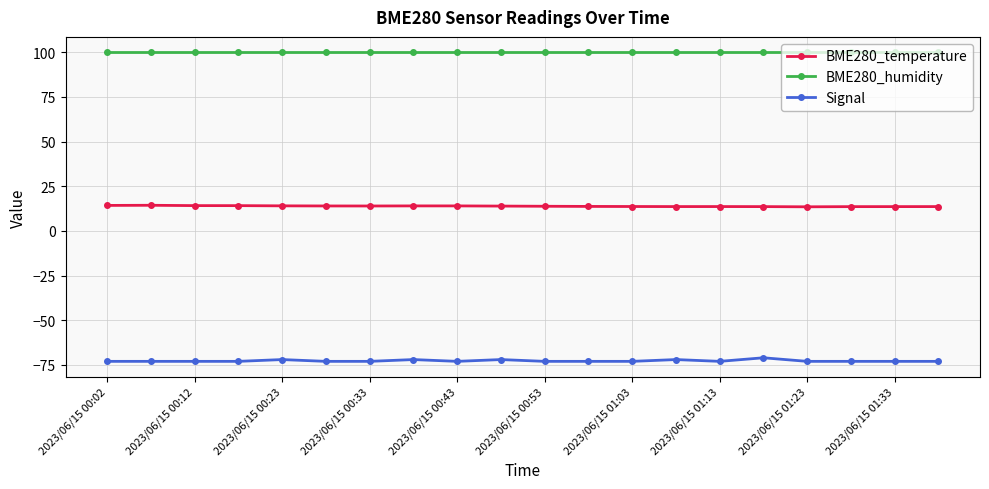

What is the value of the Signal point at the 8th from the left?

-72.0